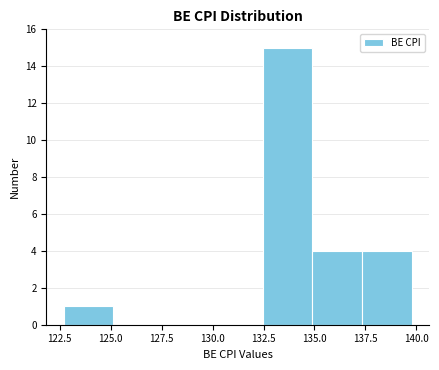

Reading left to right, list every bar in this chart as the range it spans on the x-axis followed by its height. Neither the bar edges nor the heights are printed on the chart, so give them approximately, as read against the axes.

122.5 to 125.0: 1
125.0 to 127.5: 0
127.5 to 130.0: 0
130.0 to 132.5: 0
132.5 to 135.0: 15
135.0 to 137.5: 4
137.5 to 140.0: 4